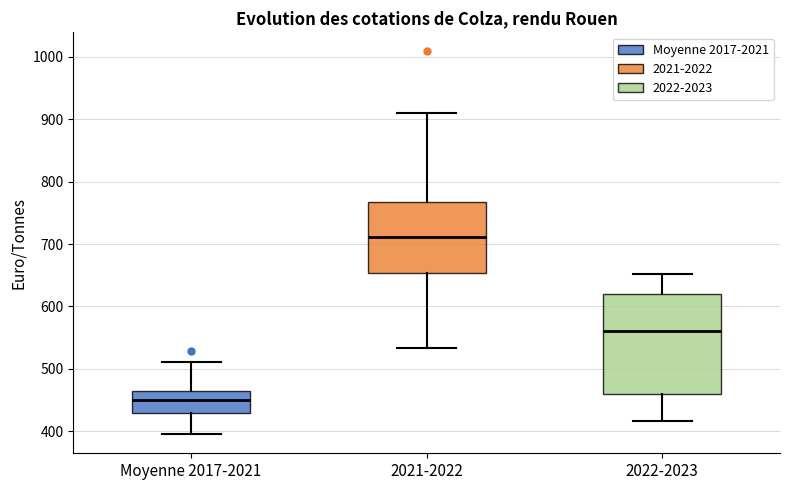

Which box is the tallest, from its lower edge to its upper edge?

2022-2023